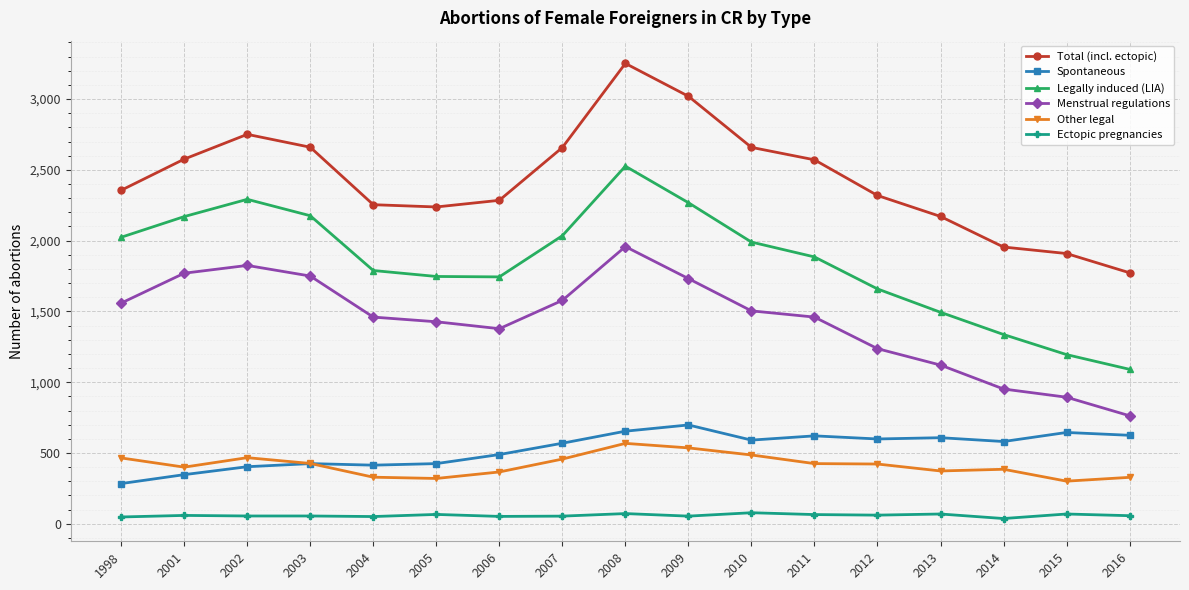

What is the maximum value for Other legal?

568